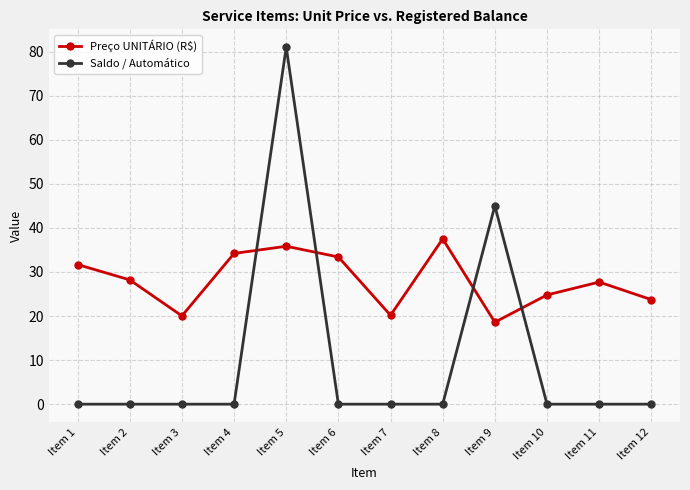

Where is Saldo / Automático nearest to the value 40?

Item 9